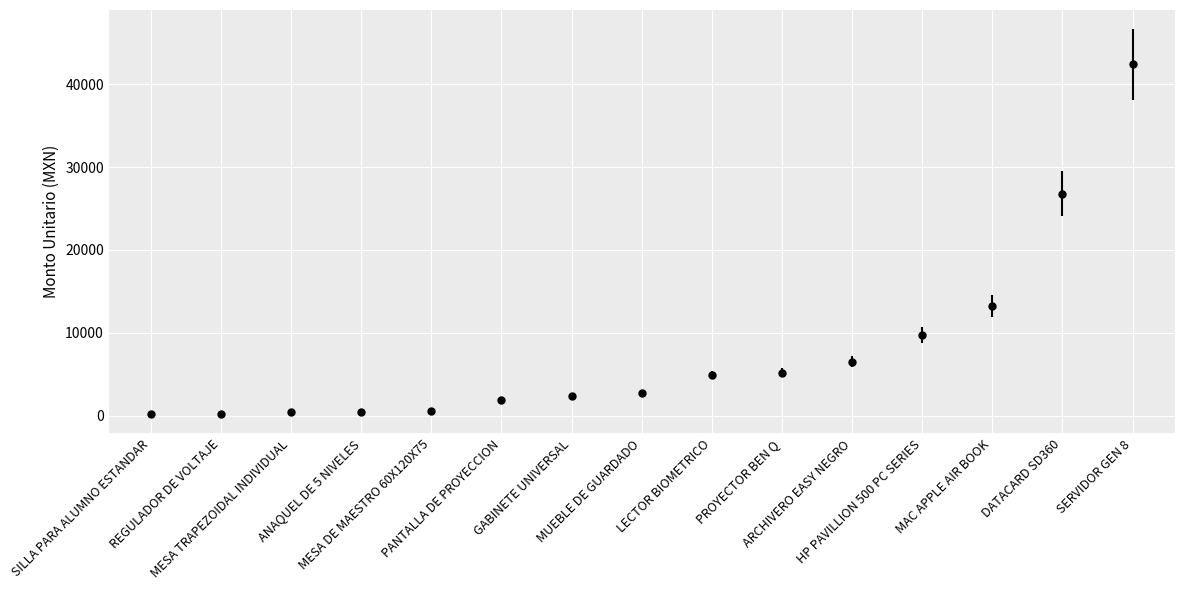

What is the sum of all values?

117748.5